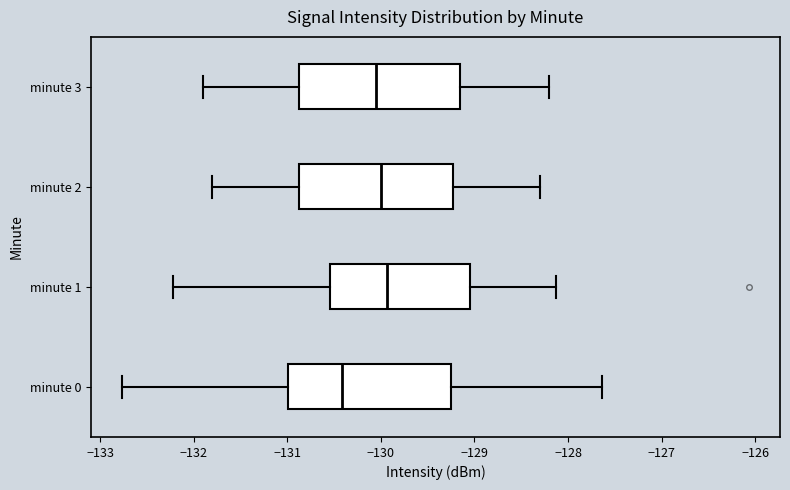

Where does the right whisker of the box for minute 0 end on the x-axis? The values are not printed on the chart, so give them approximately, as read against the axis.

-127.6